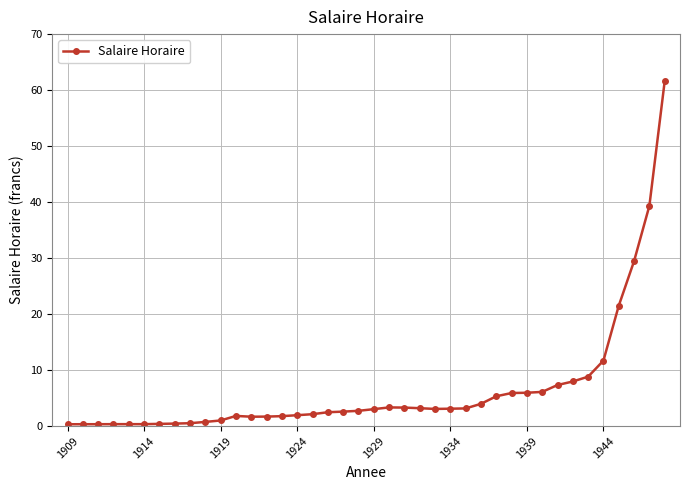

What is the average value?

6.5